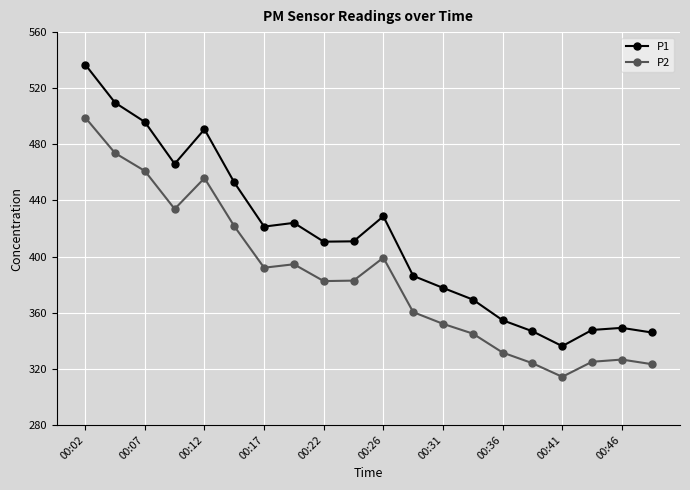

Which series has the largest total across all categories?

P1